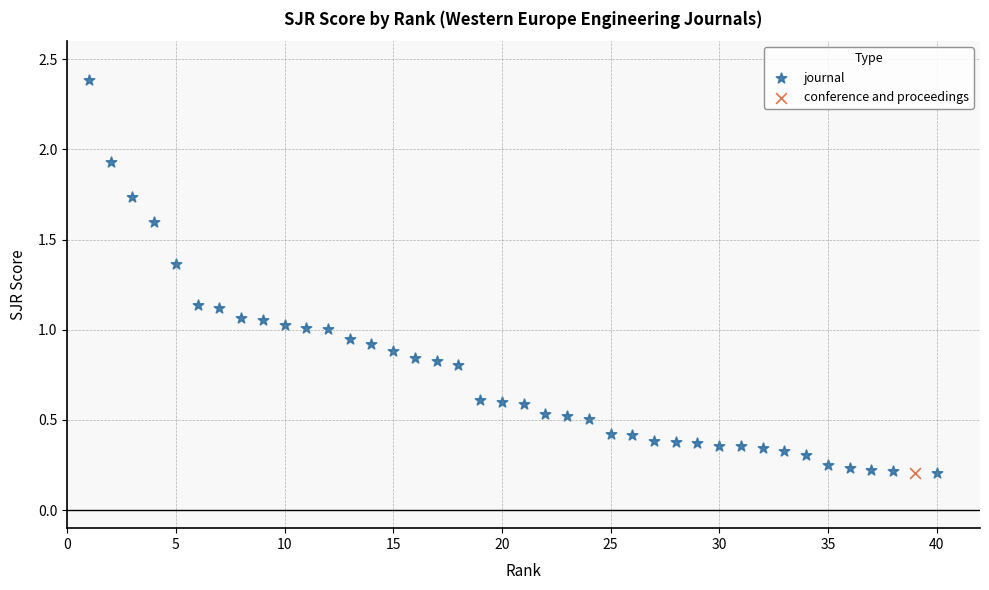

What are all the series names shown in the legend?

journal, conference and proceedings